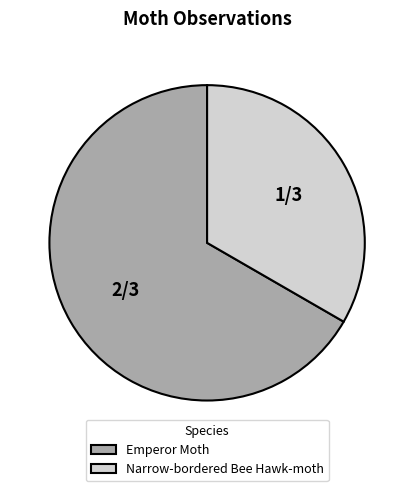

Does Narrow-bordered Bee Hawk-moth account for over 50% of the chart?

No